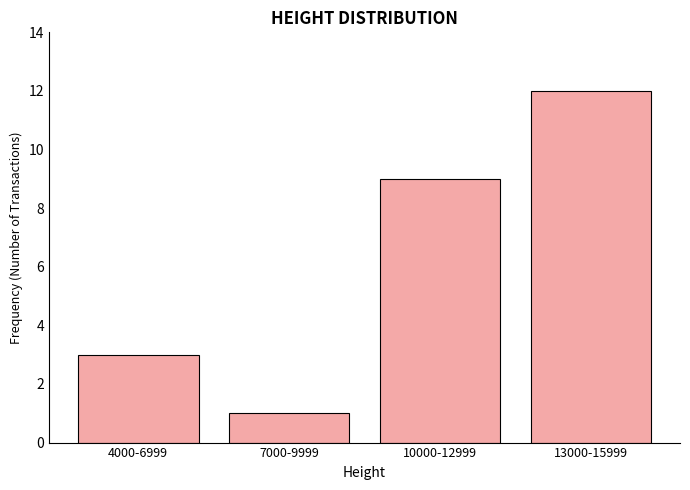

Reading left to right, what are all the values shown in this chart?

4000-6999=3	7000-9999=1	10000-12999=9	13000-15999=12